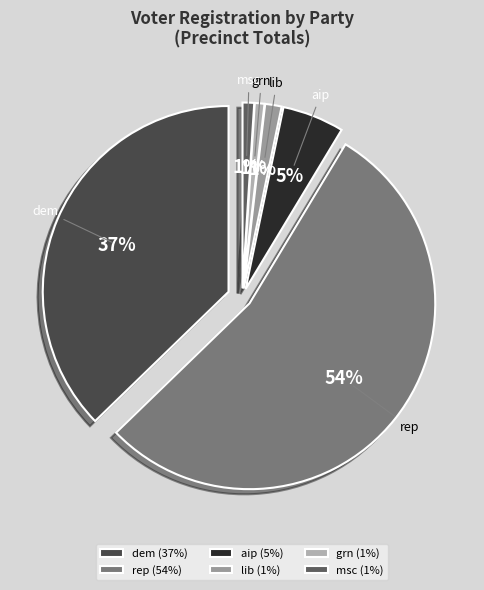

Do lib and dem together represent more than half of the pie?

No